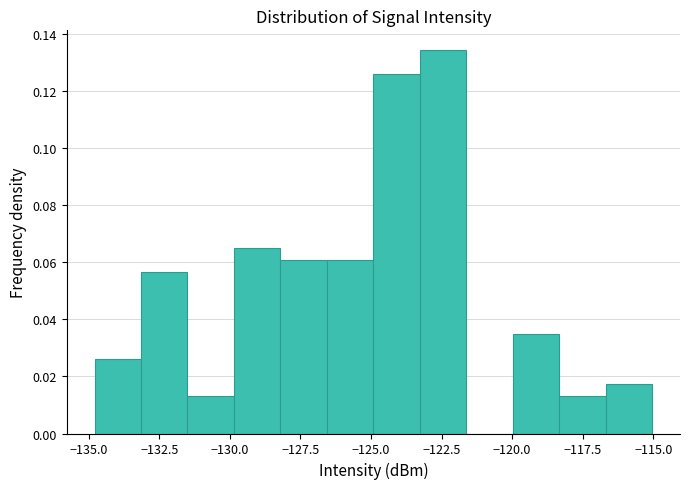

Read against the x-axis, roughly where is the centre of the tallest bar?

-122.5